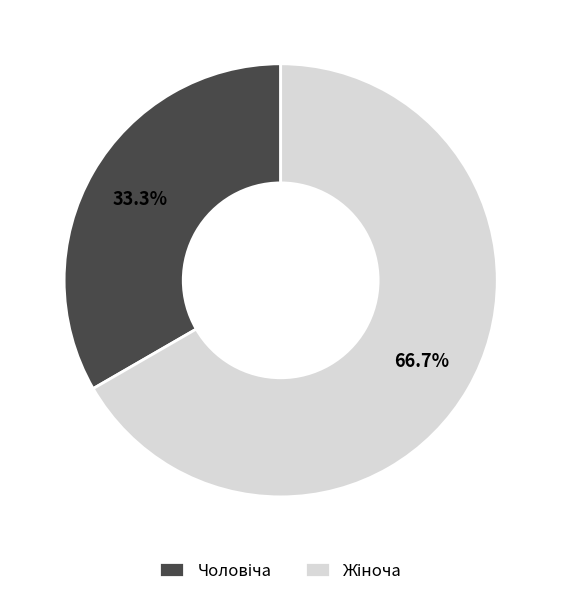

Is there a majority slice in this chart?

Yes